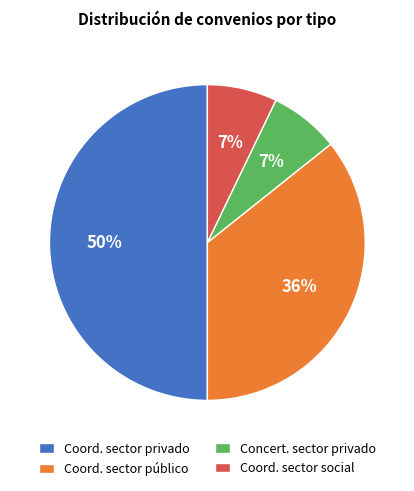

Is it true that Coord. sector público is 36% of the pie?

True